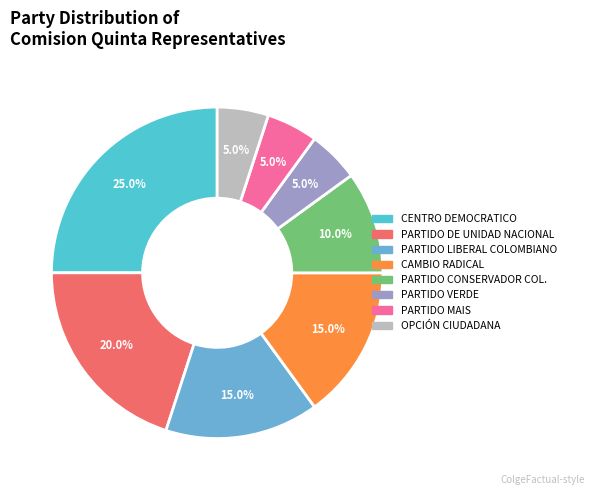

Rank the categories by value from lowest to highest.

PARTIDO VERDE, PARTIDO MAIS, OPCIÓN CIUDADANA, PARTIDO CONSERVADOR COL., PARTIDO LIBERAL COLOMBIANO, CAMBIO RADICAL, PARTIDO DE UNIDAD NACIONAL, CENTRO DEMOCRATICO